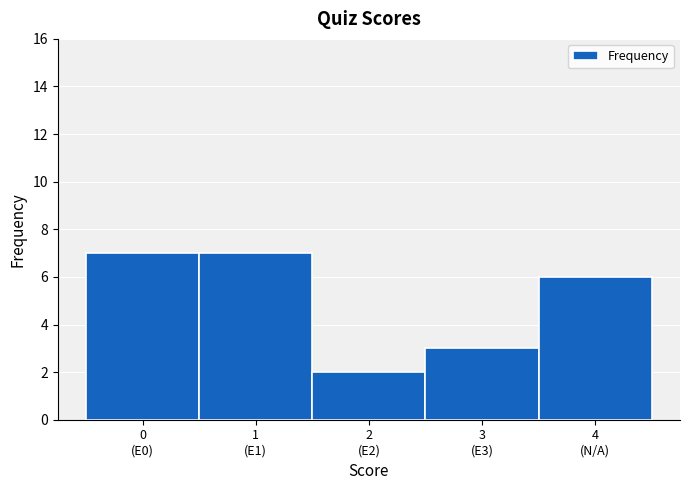

Reading left to right, extract all data points from this chart.

7	7	2	3	6